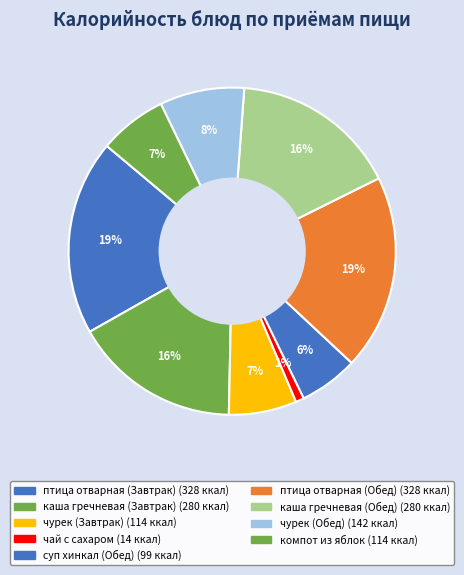

How many slices are in this pie chart?

9